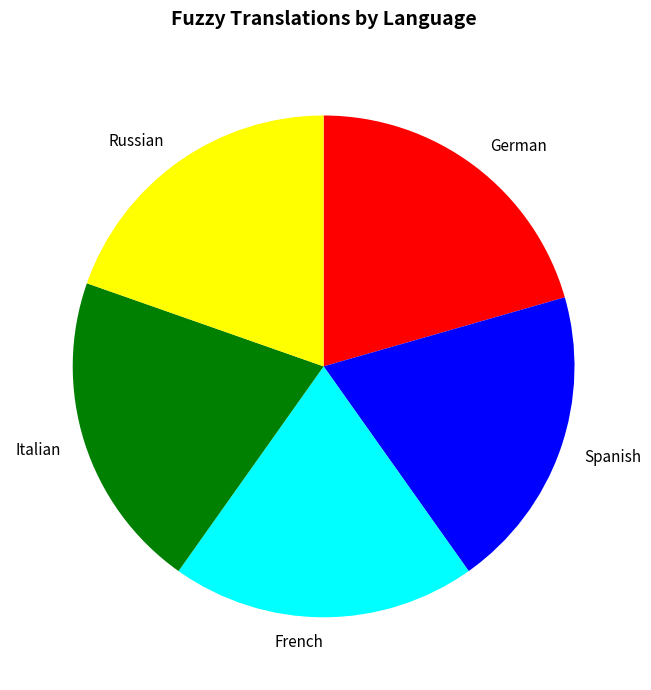

True or false: Italian accounts for 36% of the total.

False